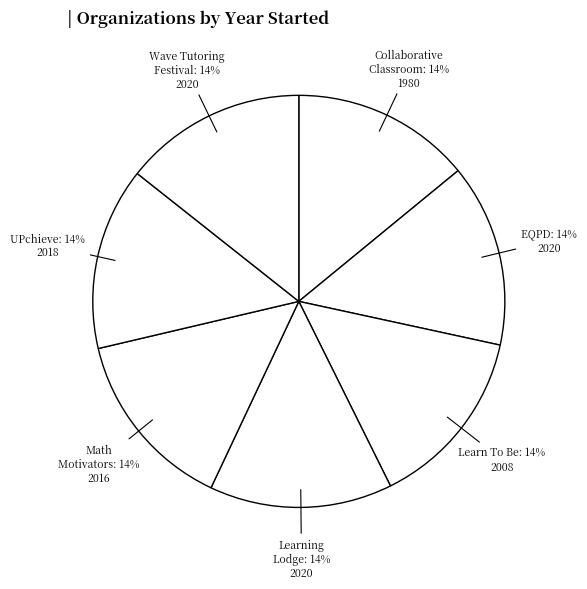

Count the number of slices in the pie.

7